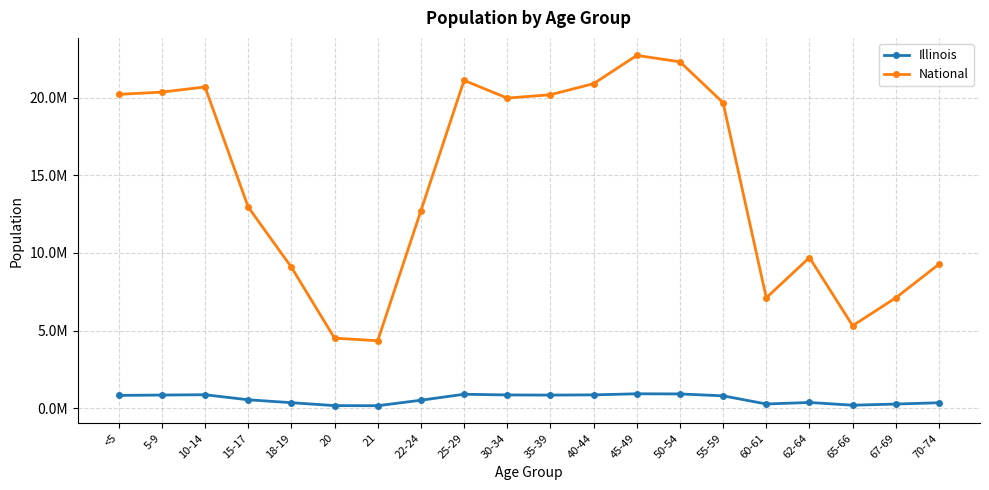

Reading left to right, what are all the values shown in this chart?

Illinois: <5=835577	5-9=859405	10-14=879448	15-17=554749	18-19=367343	20=179613	21=172795	22-24=526556	25-29=910273	30-34=865684	35-39=855790	40-44=870100	45-49=940094	50-54=930785	55-59=807778	60-61=284180	62-64=381249	65-66=205270	67-69=279790	70-74=364475
National: <5=20201362	5-9=20348657	10-14=20677194	15-17=12954254	18-19=9086089	20=4519129	21=4354294	22-24=12712576	25-29=21101849	30-34=19962099	35-39=20179642	40-44=20890964	45-49=22708591	50-54=22298125	55-59=19664805	60-61=7113727	62-64=9704197	65-66=5319902	67-69=7115361	70-74=9278166